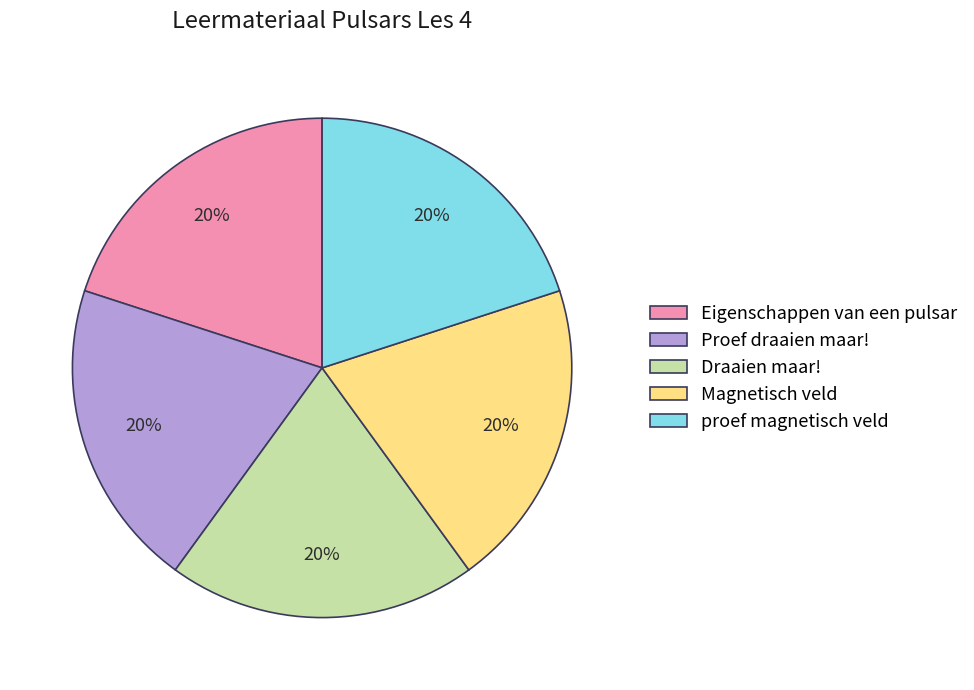

Is the sum of Magnetisch veld and Proef draaien maar! greater than half?

No